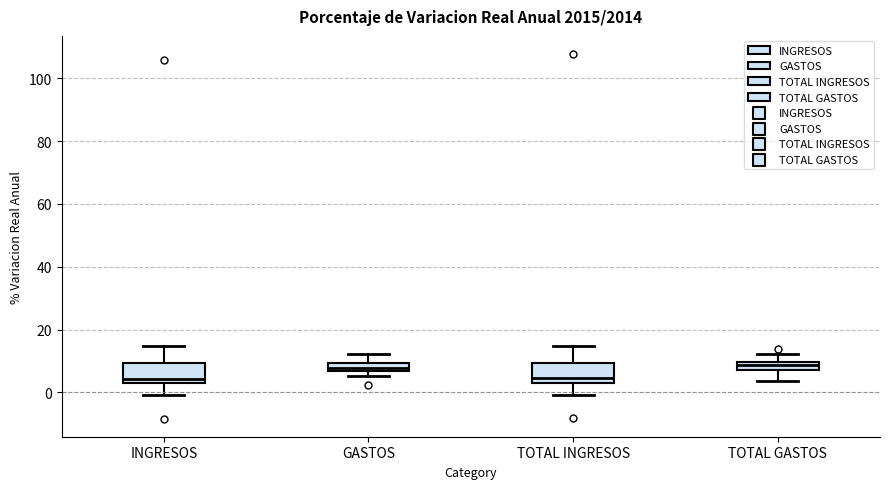

Where does the lower whisker of the box for TOTAL INGRESOS end on the y-axis? The values are not printed on the chart, so give them approximately, as read against the axis.

0